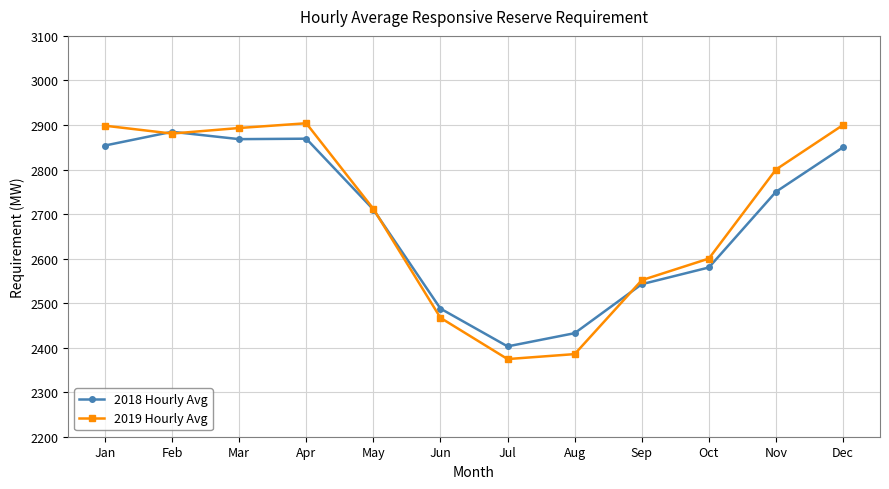

True or false: 2019 Hourly Avg has a value of 2898.3 at Jan.

True